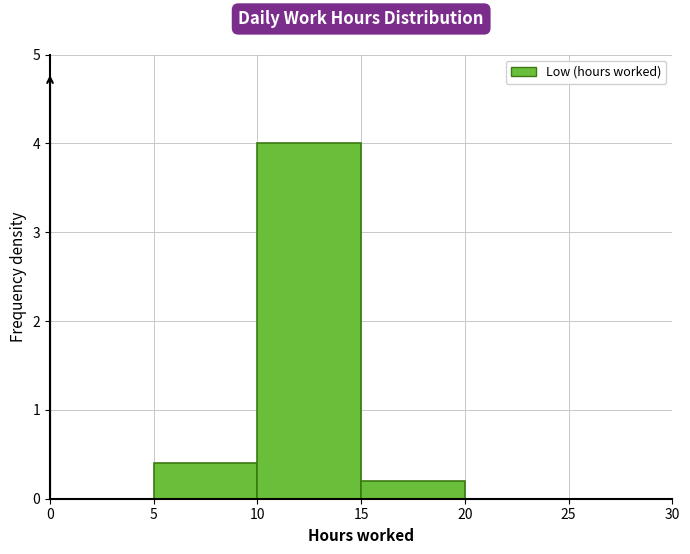

Over which range of the x-axis is the bar tallest?

10 to 15